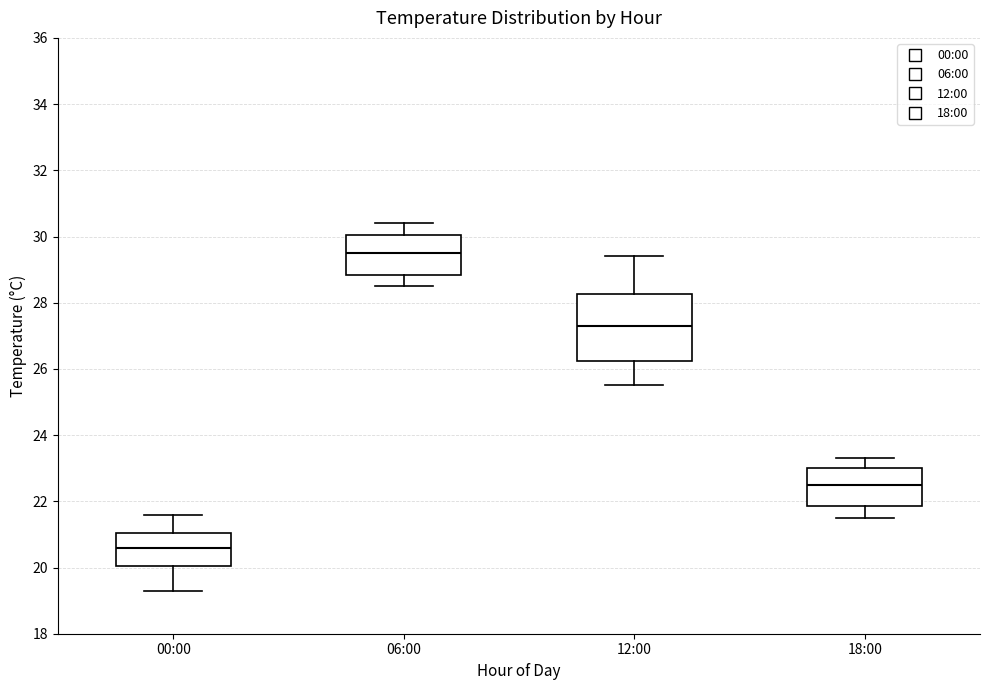

Reading left to right, read every box against the y-axis: the position of its median line, the range the box covers, and the ends of its whiskers. The values are not printed on the chart, so give them approximately, as read against the axis.

00:00: median 20.6, box 20.0 to 21.0, whiskers 19.4 to 21.6
06:00: median 29.6, box 28.8 to 30.0, whiskers 28.6 to 30.4
12:00: median 27.4, box 26.2 to 28.2, whiskers 25.6 to 29.4
18:00: median 22.6, box 21.8 to 23.0, whiskers 21.6 to 23.4